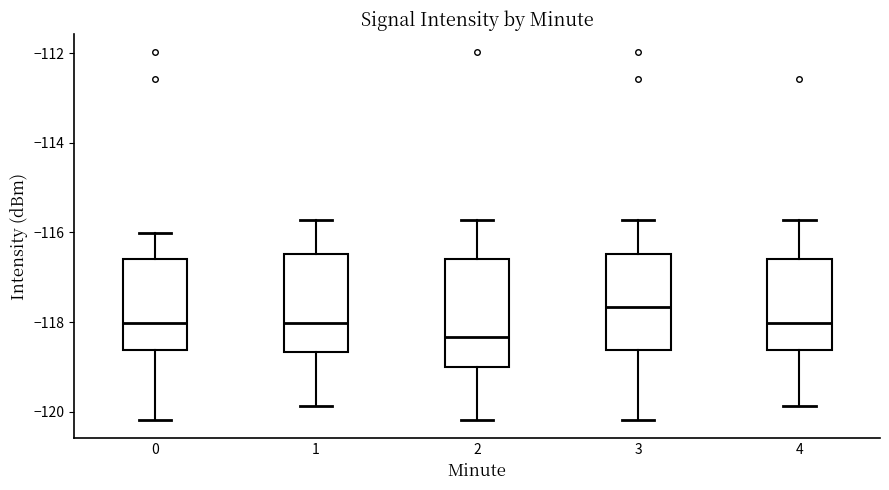

Comparing the boxes themselves (not the whiskers), which one is the tallest?

2